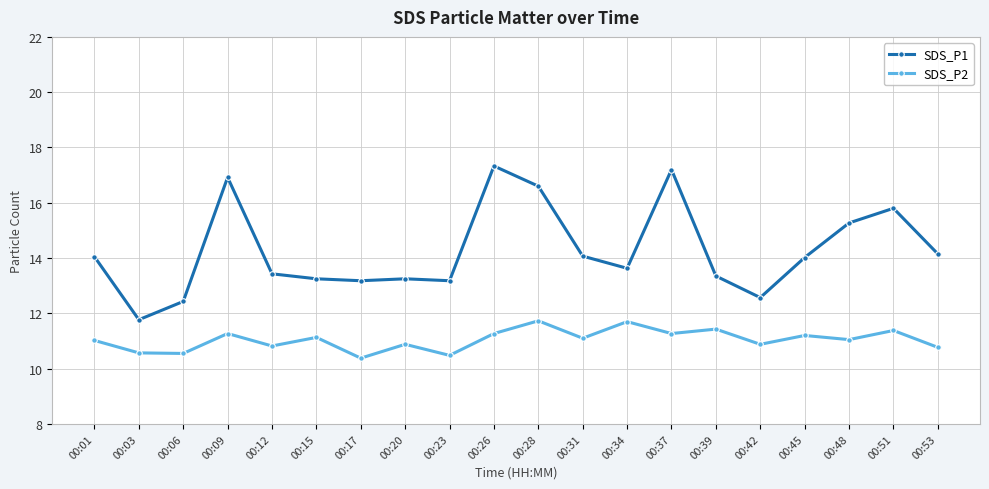

What is the average value of the SDS_P2 series?

11.0